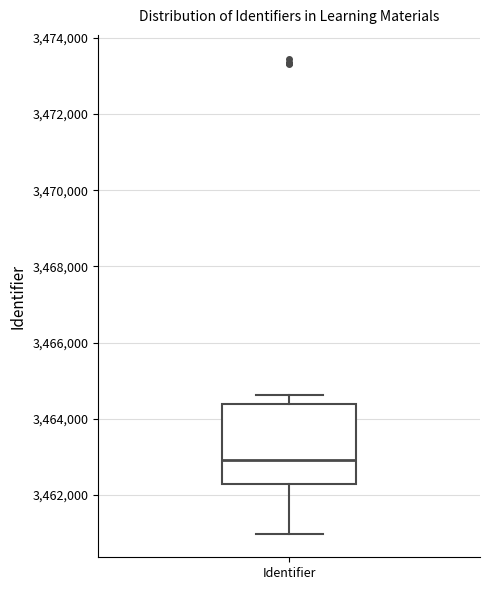

Transcribe this box plot: give where the median line is, the range the box spans, and where the two whiskers end, as read against the y-axis. The values are not printed on the chart, so give them approximately, as read against the axis.

median 3463000, box 3462200 to 3464400, whiskers 3461000 to 3464600